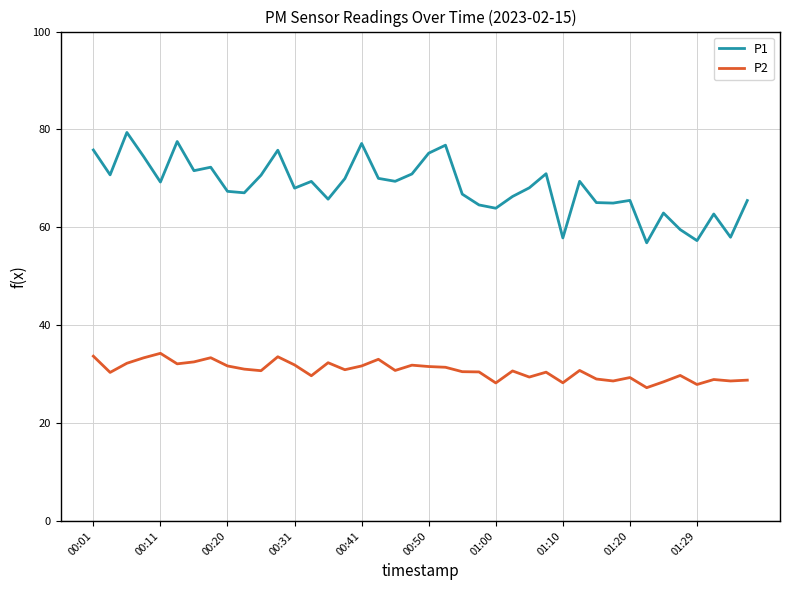

True or false: P1 and P2 intersect in this chart.

False